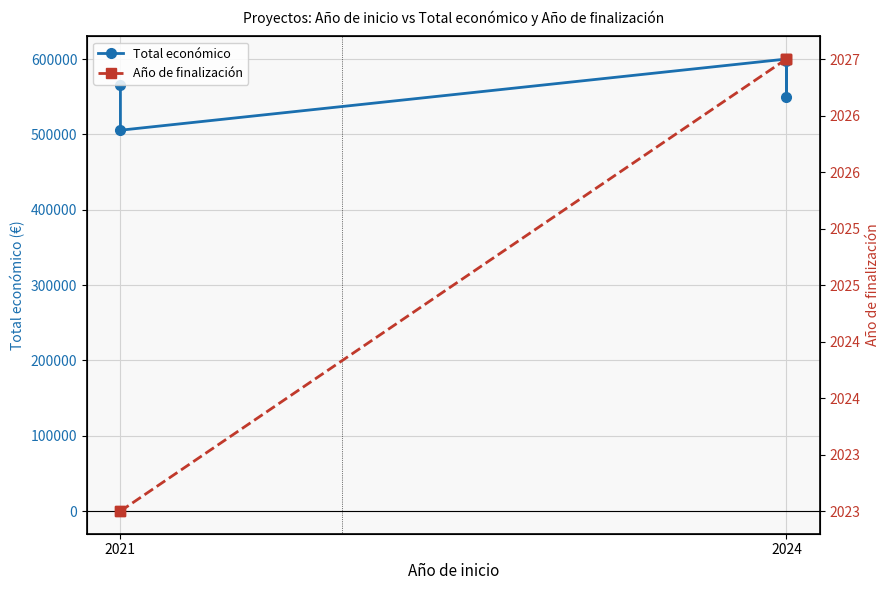

True or false: Año de finalización and Total económico cross at least once.

False